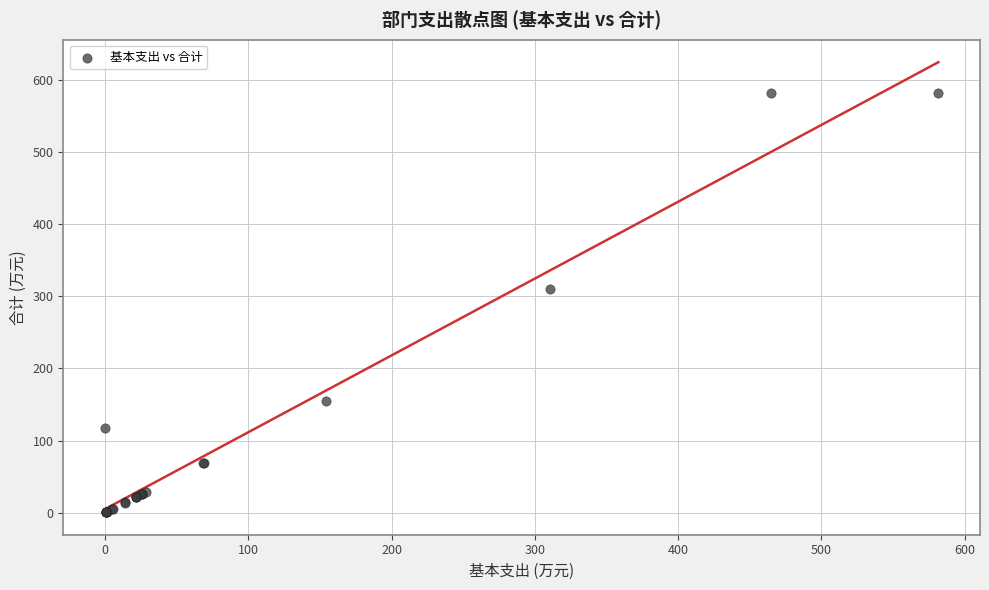

What Y value in the scatter plot is closest to 291?

310.3